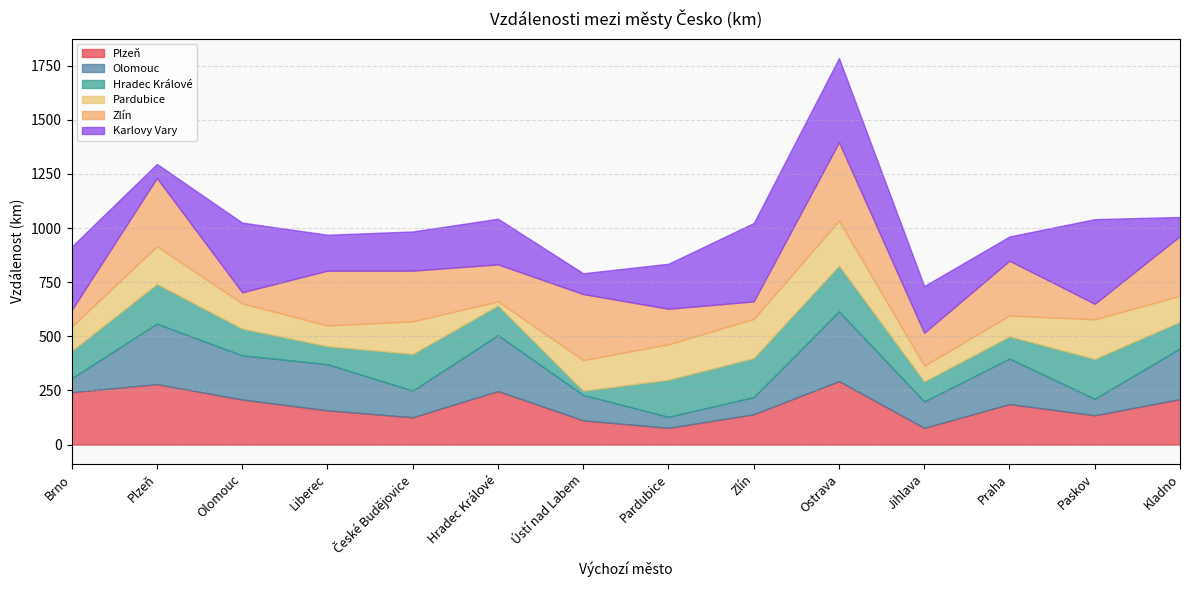

What is the value of the Olomouc point at the 2nd from the left?

279